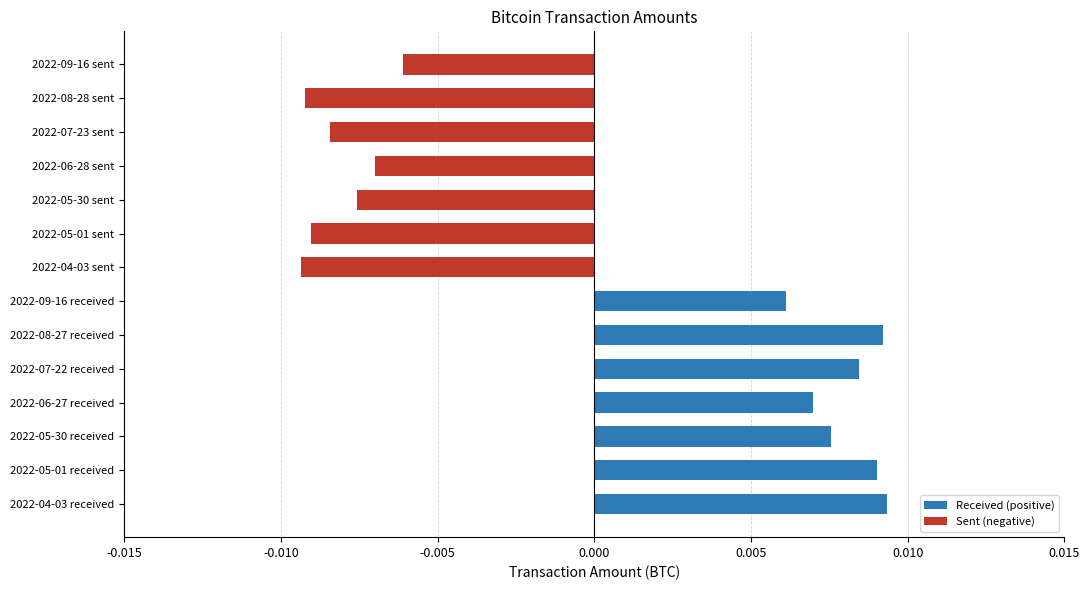

How many values are above zero?

7